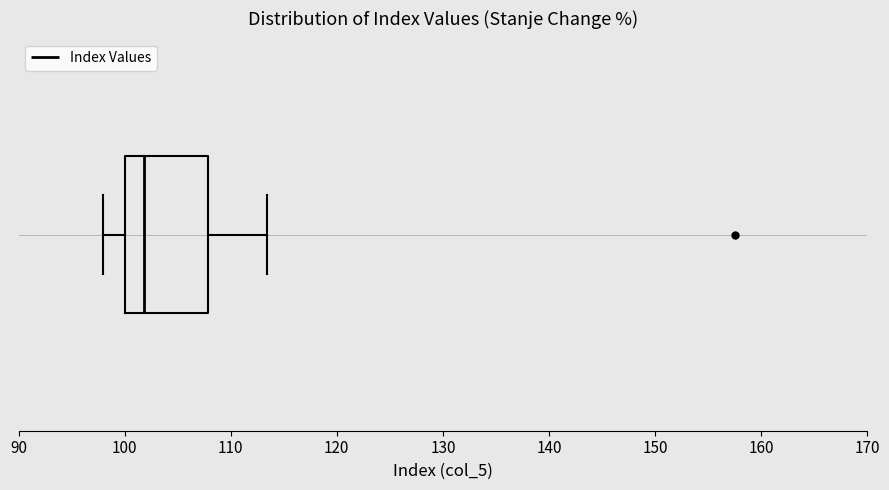

Where is the left edge of the box on the x-axis? The values are not printed on the chart, so give them approximately, as read against the axis.

100